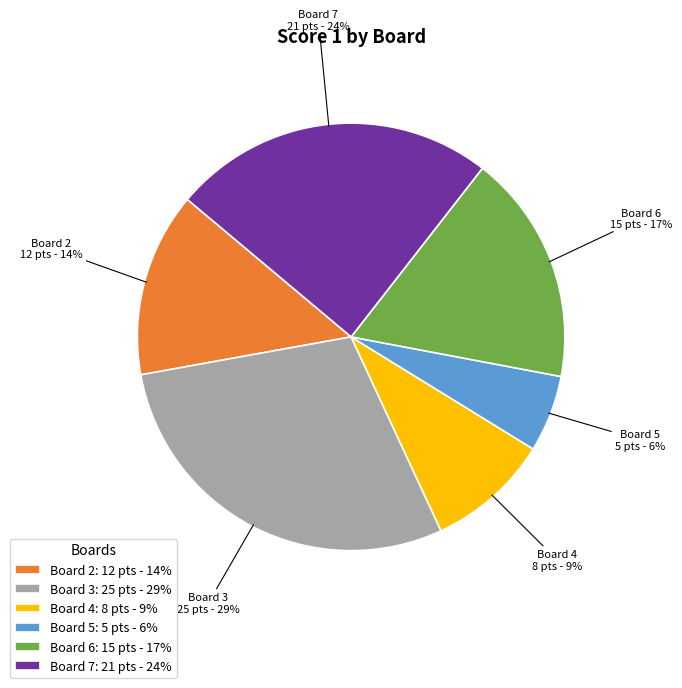

Which slice is the largest?

Board 3